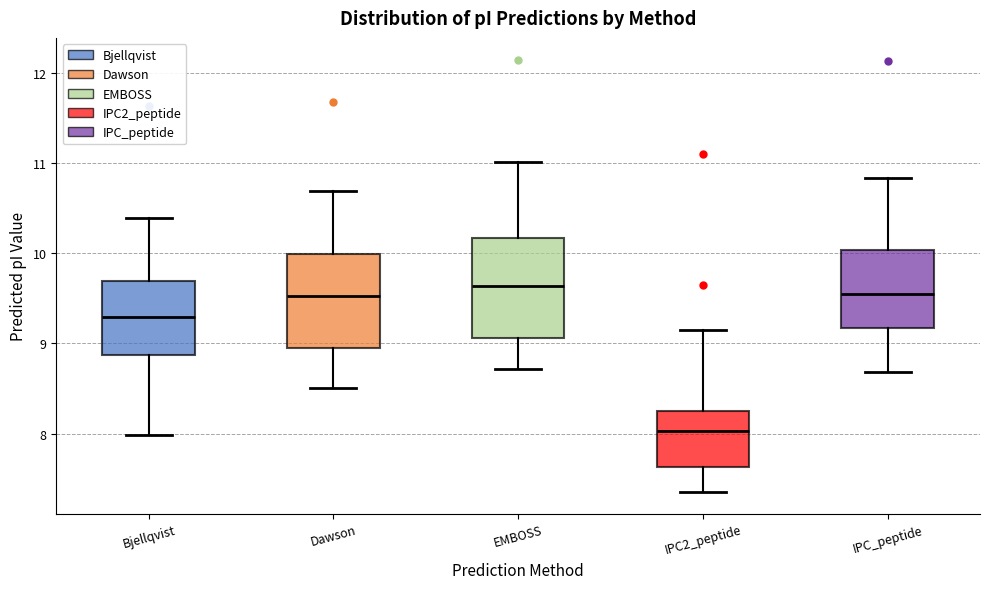

Where does the lower whisker of the box for Dawson end on the y-axis? The values are not printed on the chart, so give them approximately, as read against the axis.

8.5